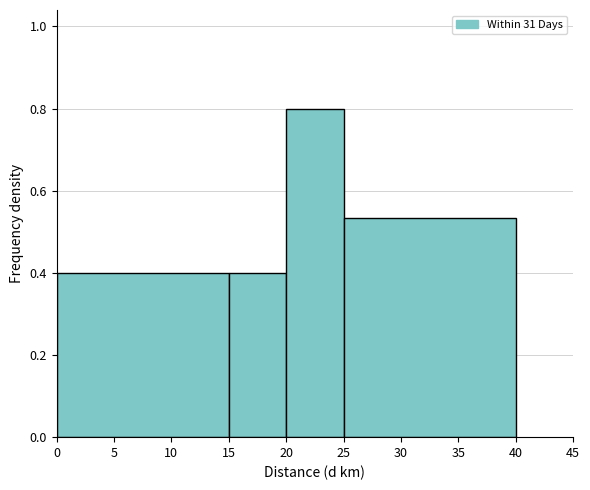

Reading left to right, list every bar in this chart as the range it spans on the x-axis followed by its height. The values are not printed on the chart, so give them approximately, as read against the axis.

0 to 15: 0.40
15 to 20: 0.40
20 to 25: 0.80
25 to 40: 0.54